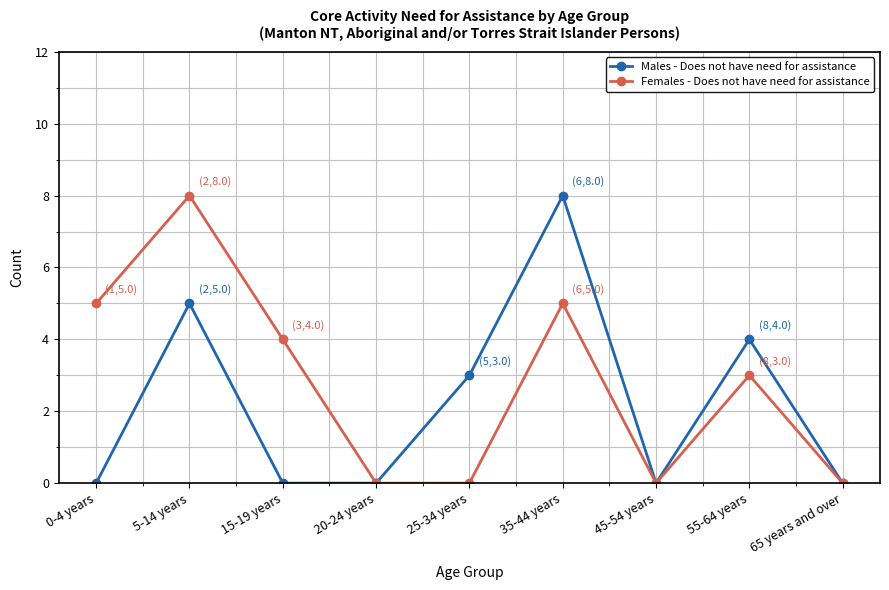

Is the value of Females - Does not have need for assistance at 15-19 years greater than the value of Males - Does not have need for assistance at 20-24 years?

Yes